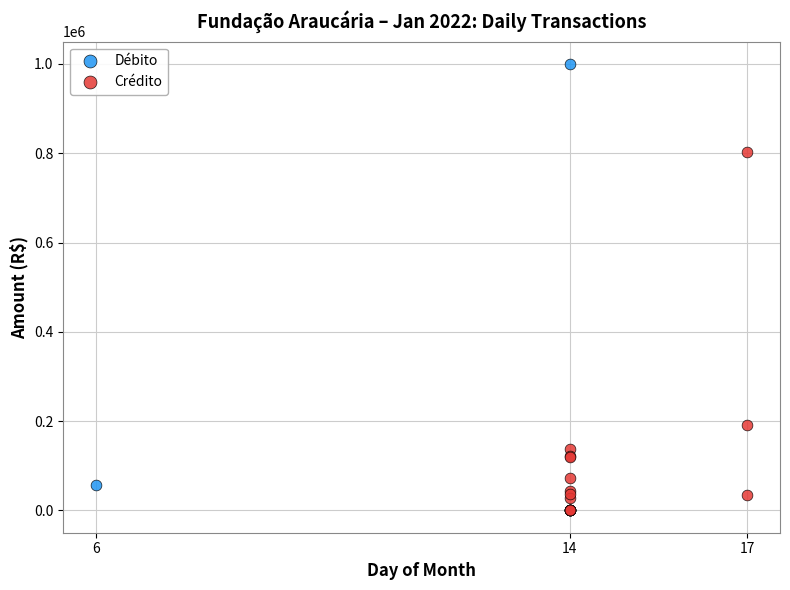

Which series contains the highest Y value?

Débito